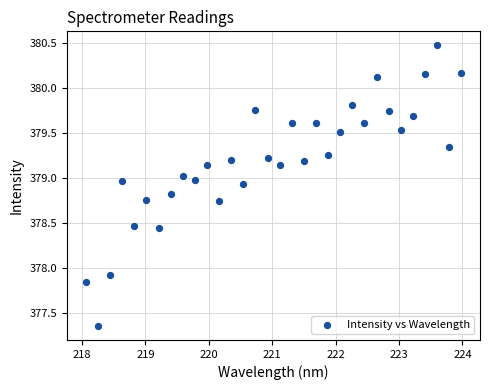

What is the range of Y values (max minus min)?

3.1